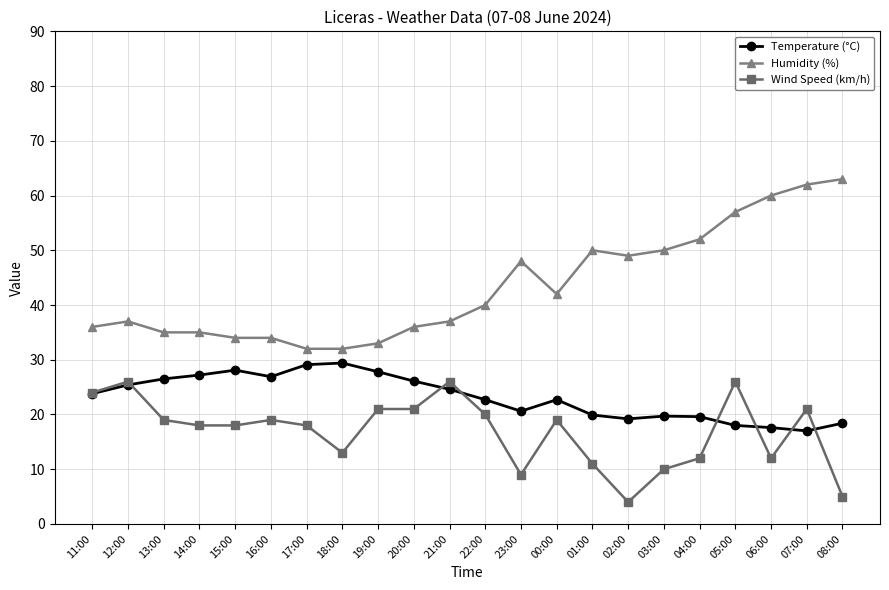

What is the minimum value shown in the chart?

4.0